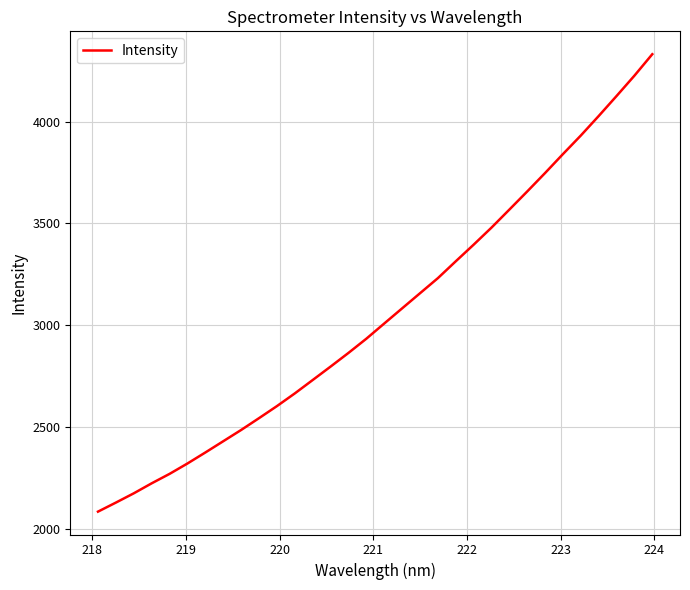

What is the smallest value displayed?

2084.4